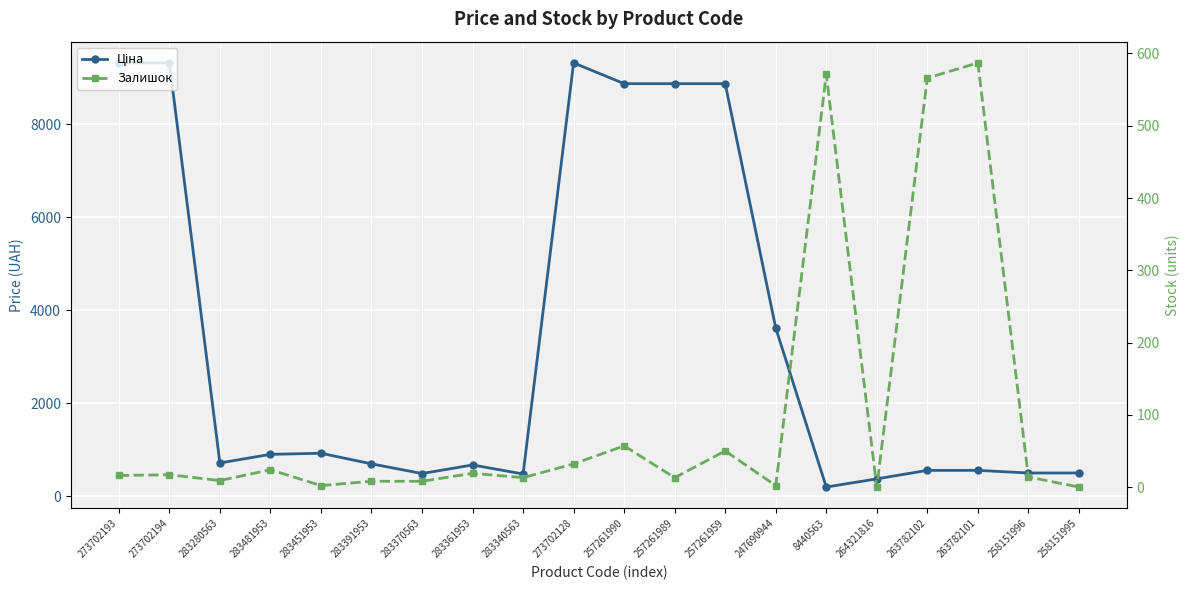

What is the maximum value for Залишок?

587.0